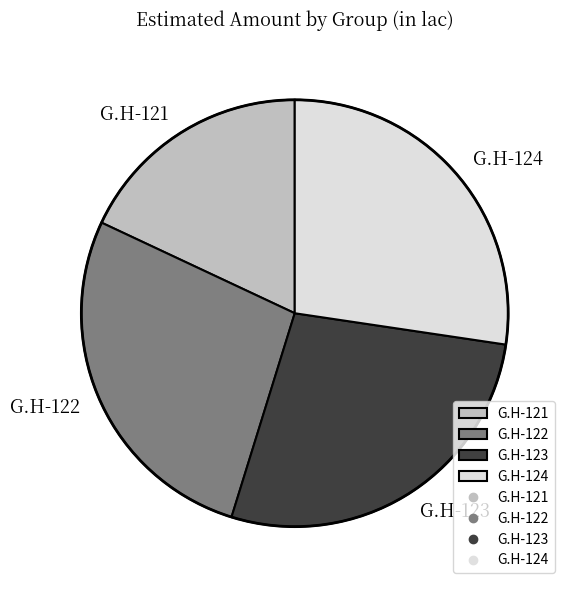

Is there a majority slice in this chart?

No